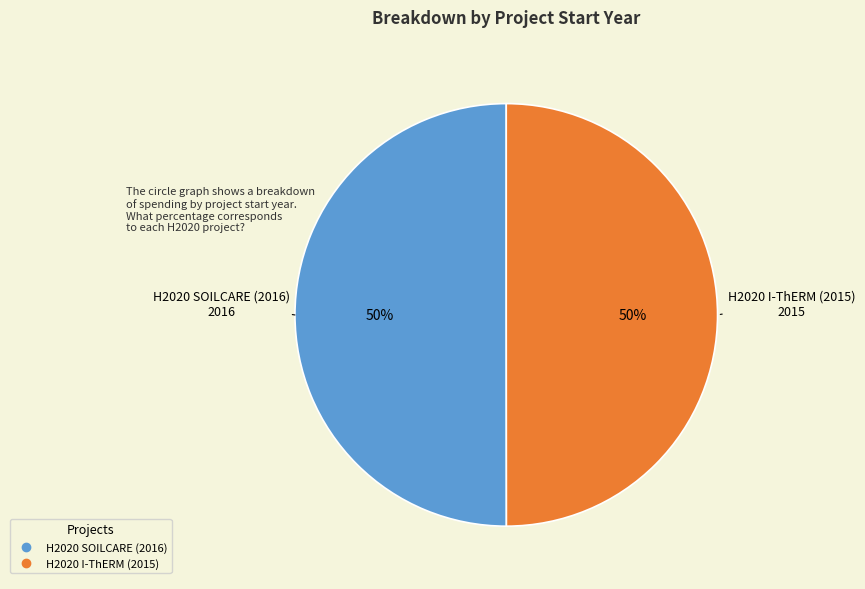

To the nearest percent, what is the combined percentage of H2020 I-ThERM (2015) and H2020 SOILCARE (2016)?

100%